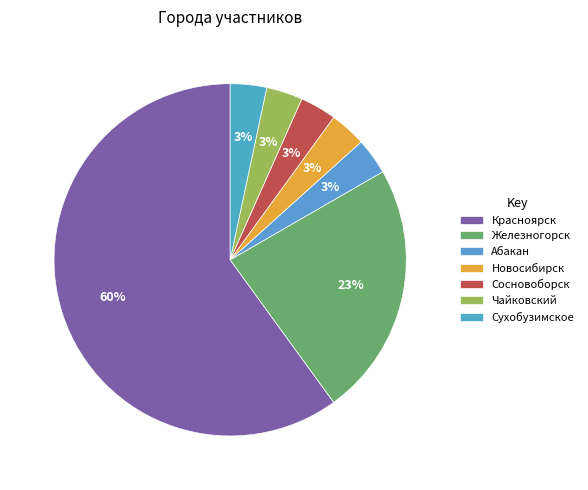

Do Новосибирск and Абакан together represent more than half of the pie?

No